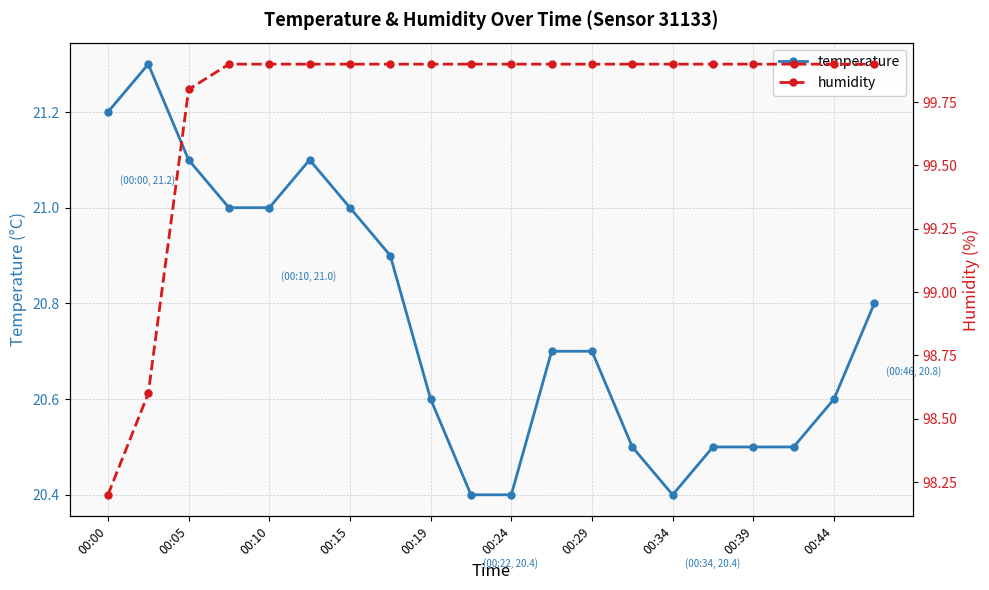

The temperature series shows 20.8 at 19. True or false?

True